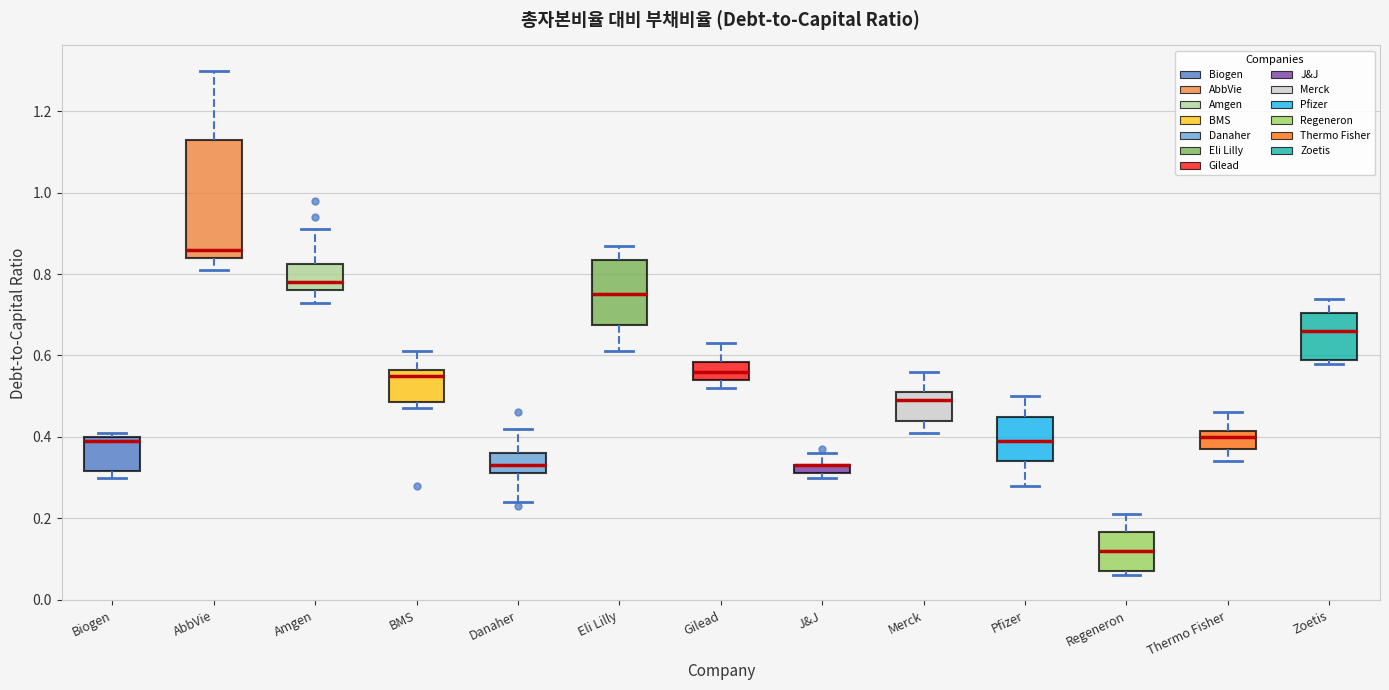

Where does the upper whisker of the box for Danaher end on the y-axis? The values are not printed on the chart, so give them approximately, as read against the axis.

0.42